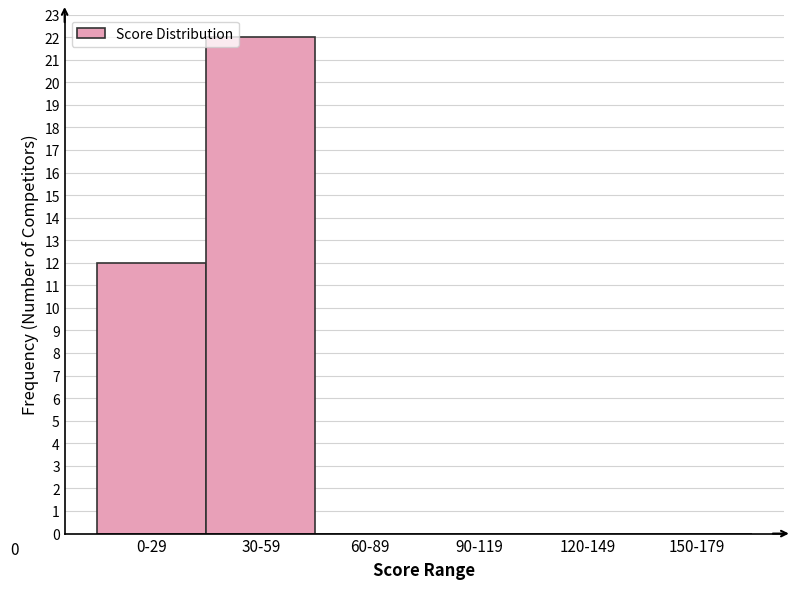

Reading left to right, extract all data points from this chart.

0-29=12	30-59=22	60-89=0	90-119=0	120-149=0	150-179=0